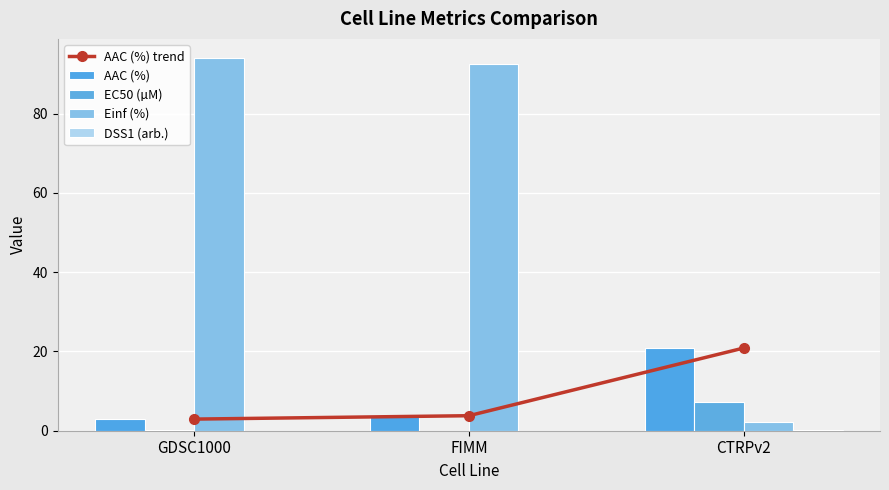

Which series has the largest total across all categories?

Einf (%)